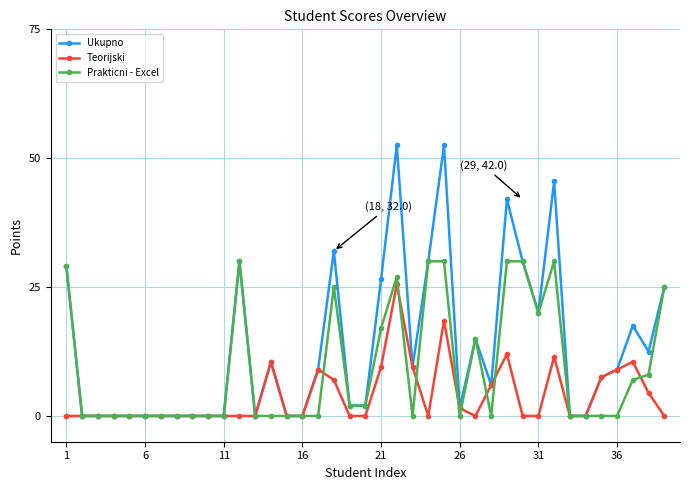

Which series has the largest range (max minus min)?

Ukupno